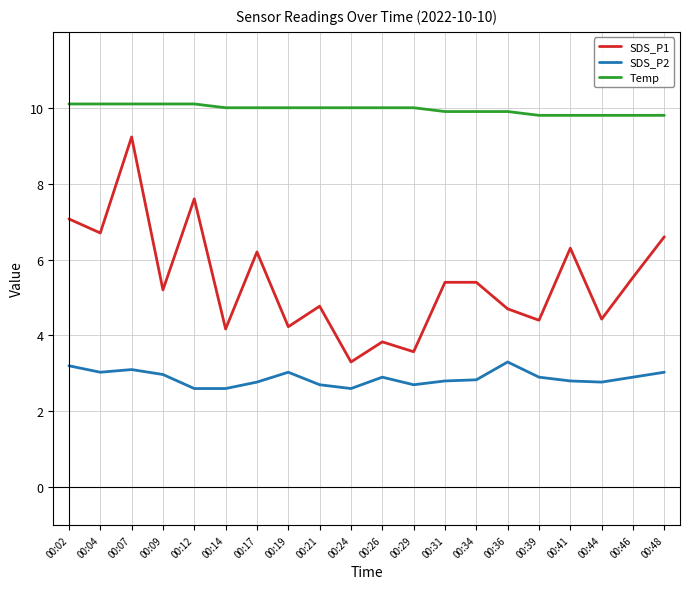

Read the SDS_P1 value at 00:19.

4.2